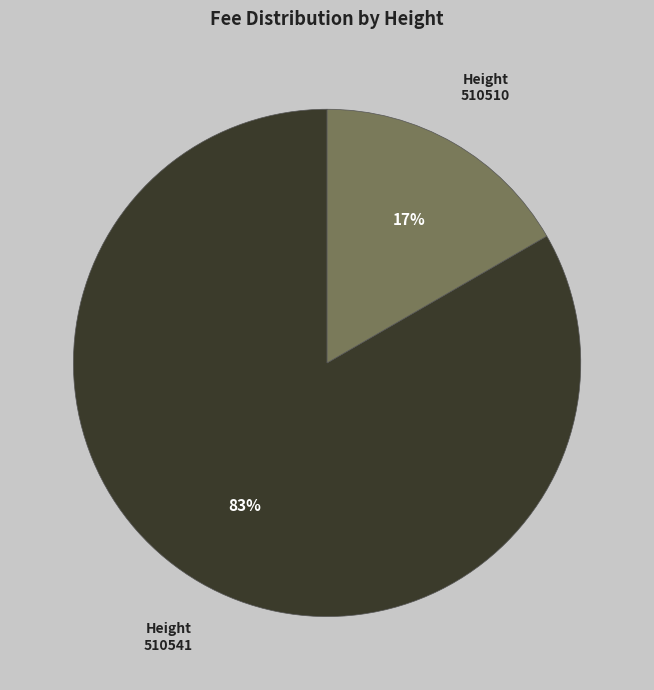

Which category has the smallest portion of the pie?

510510